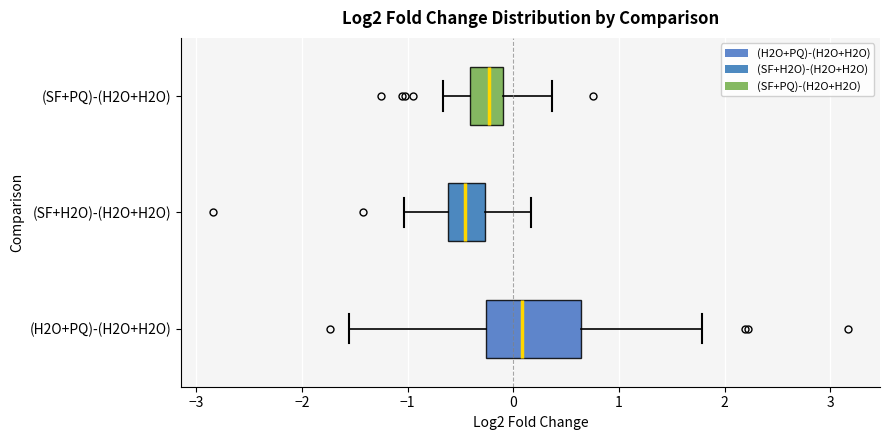

Reading bottom to top, transcribe this box plot: for each box, give where its median line is, the range the box spans, and where its two whiskers end, as read against the x-axis. The values are not printed on the chart, so give them approximately, as read against the axis.

(H2O+PQ)-(H2O+H2O): median 0.1, box -0.3 to 0.6, whiskers -1.6 to 1.8
(SF+H2O)-(H2O+H2O): median -0.5, box -0.6 to -0.3, whiskers -1.0 to 0.2
(SF+PQ)-(H2O+H2O): median -0.2, box -0.4 to -0.1, whiskers -0.7 to 0.4